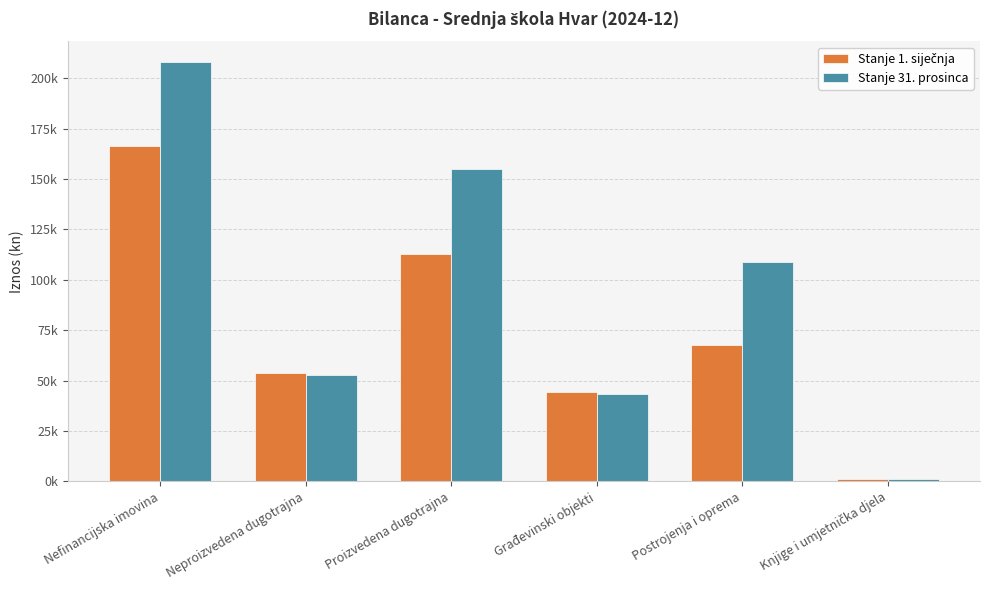

The Stanje 1. siječnja series shows 166514.7 at Nefinancijska imovina. True or false?

True